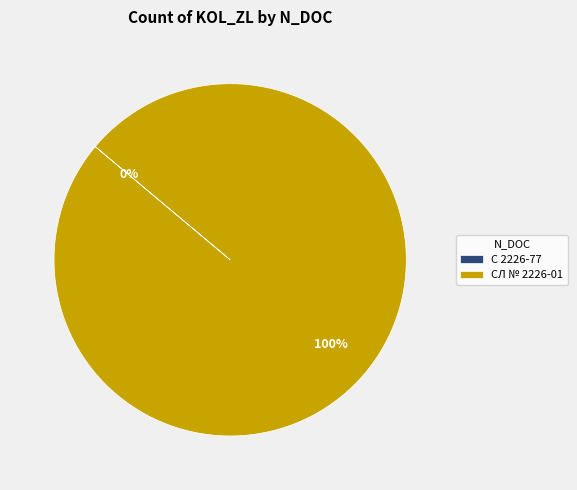

To the nearest percent, what portion does СЛ № 2226-01 represent?

100%